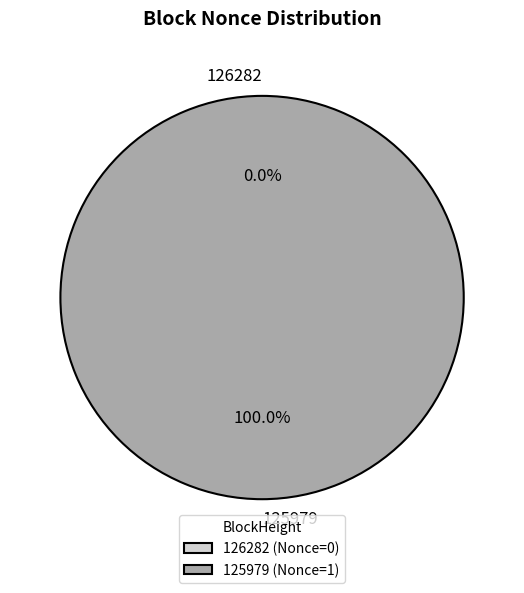

How many segments does this pie chart have?

2